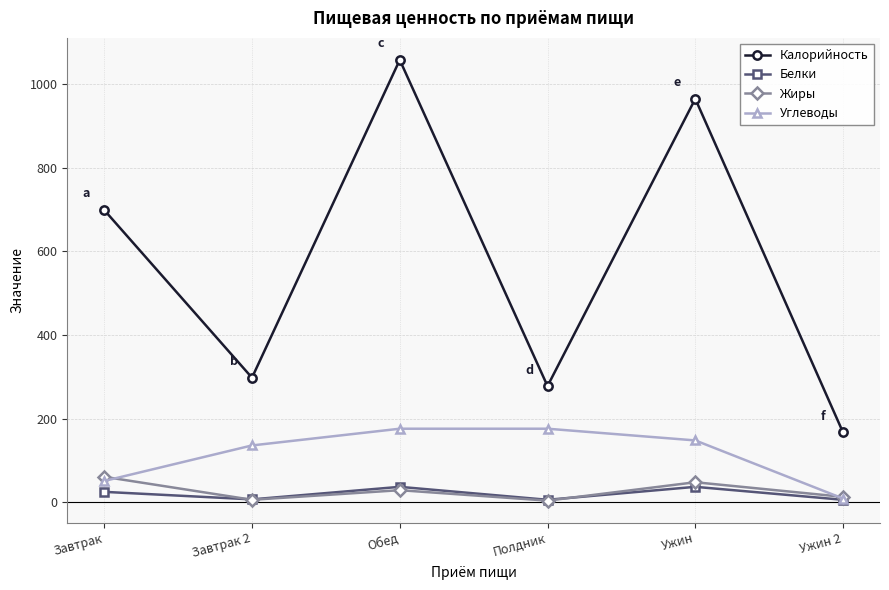

Which series has the largest range (max minus min)?

Калорийность